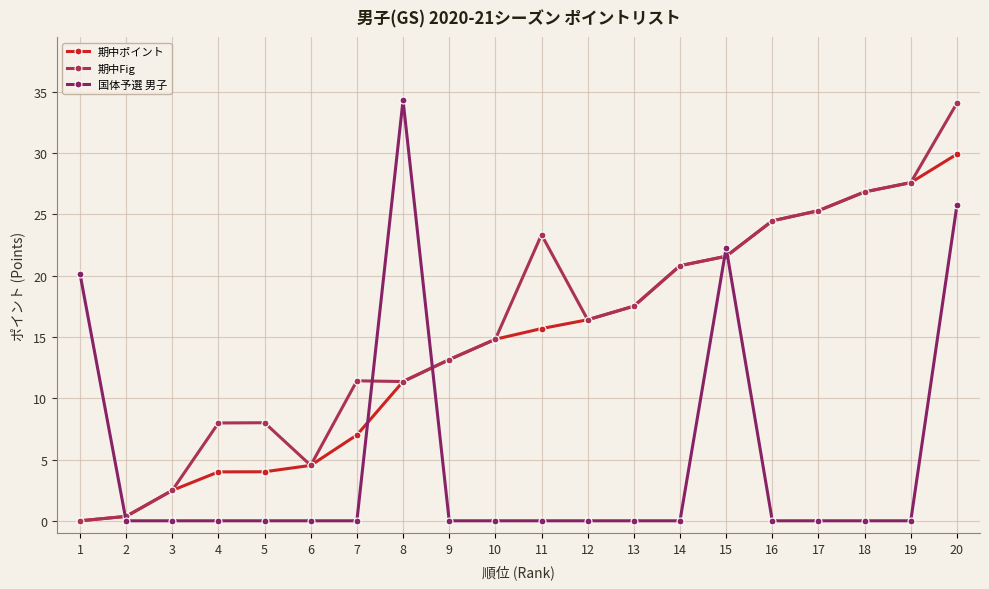

At 11, list the series in order from smallest to largest.

国体予選 男子, 期中ポイント, 期中Fig